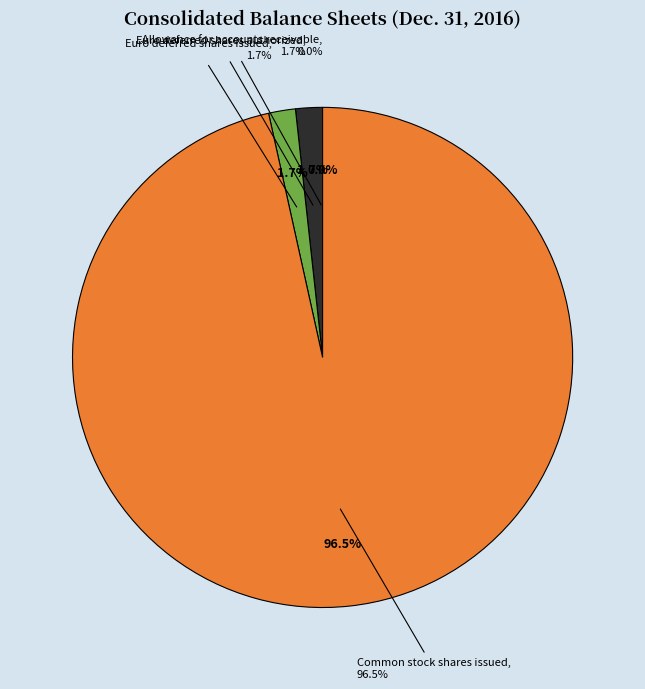

Is there any slice that represents more than half of the pie?

Yes